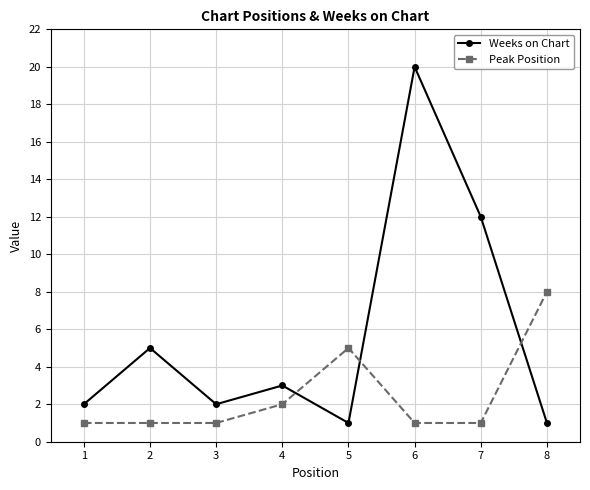

Rank the series by their maximum value, from lowest to highest.

Peak Position, Weeks on Chart